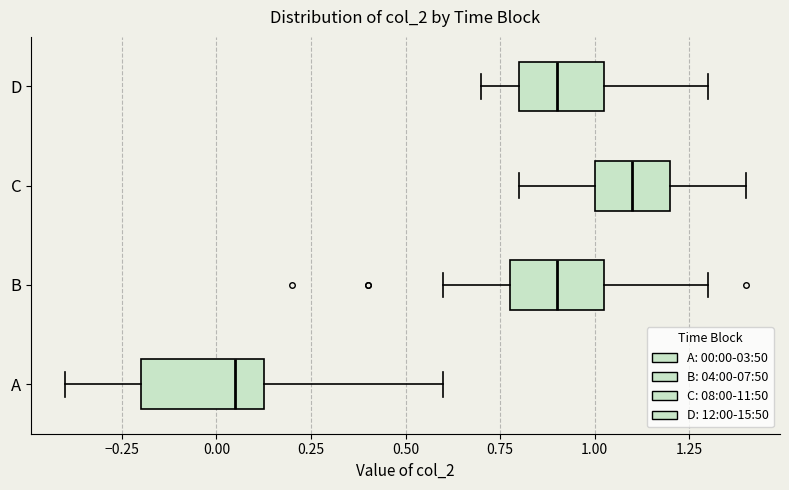

Where does the median line of the box for C sit on the x-axis? The values are not printed on the chart, so give them approximately, as read against the axis.

1.10